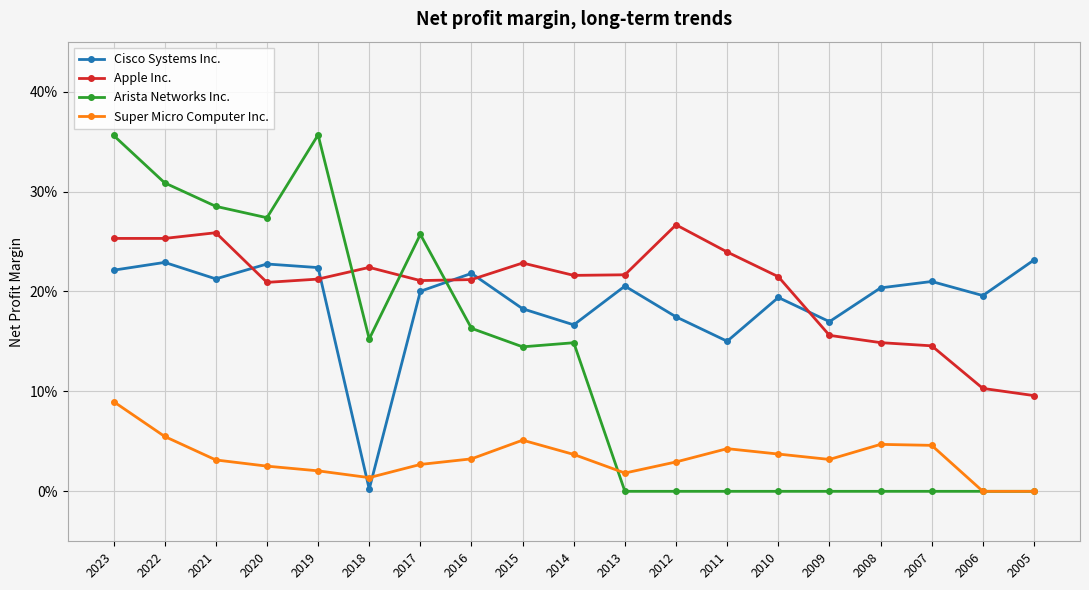

True or false: Apple Inc. has more than 0 points higher than both neighbors.

True